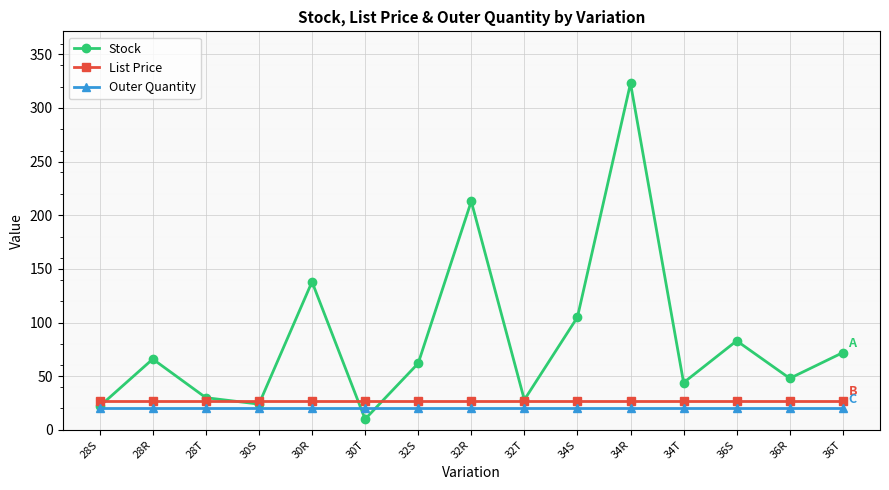

Where do List Price and Stock first cross each other?

28S and 28R